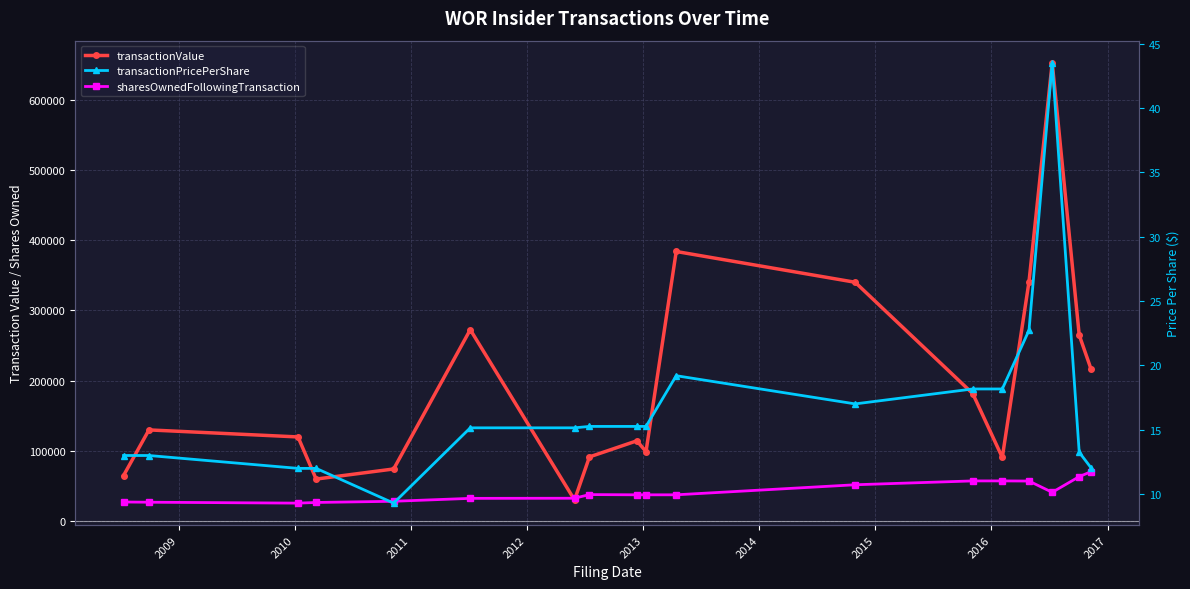

Rank the series at 2009 from lowest to highest value.

transactionPricePerShare, sharesOwnedFollowingTransaction, transactionValue